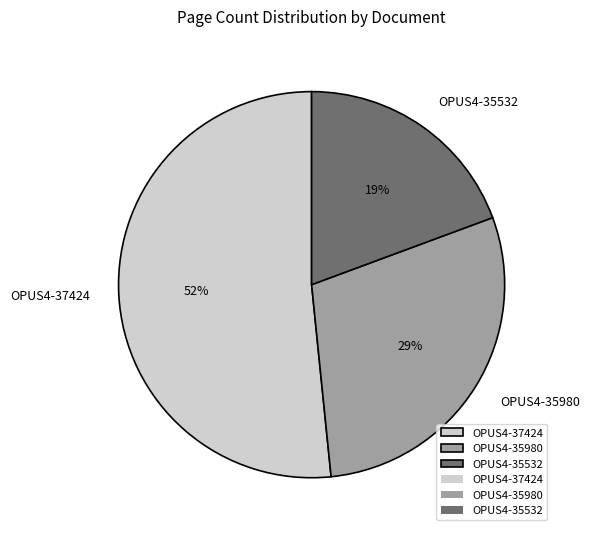

Rank the categories by value from lowest to highest.

OPUS4-35532, OPUS4-35980, OPUS4-37424